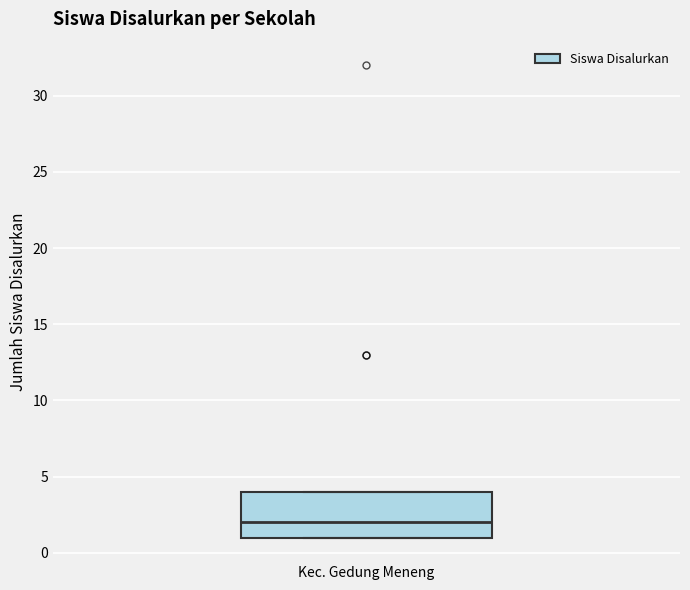

Read this box plot against the y-axis: the position of the median line, the range covered by the box, and the ends of both whiskers. The values are not printed on the chart, so give them approximately, as read against the axis.

median 2, box 1 to 4, whiskers 1 to 4